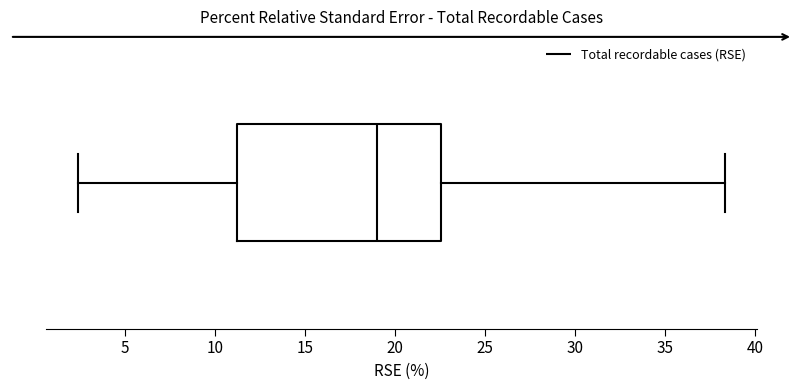

Read this box plot against the x-axis: the position of the median line, the range covered by the box, and the ends of both whiskers. The values are not printed on the chart, so give them approximately, as read against the axis.

median 19.0, box 11.0 to 22.5, whiskers 2.5 to 38.5